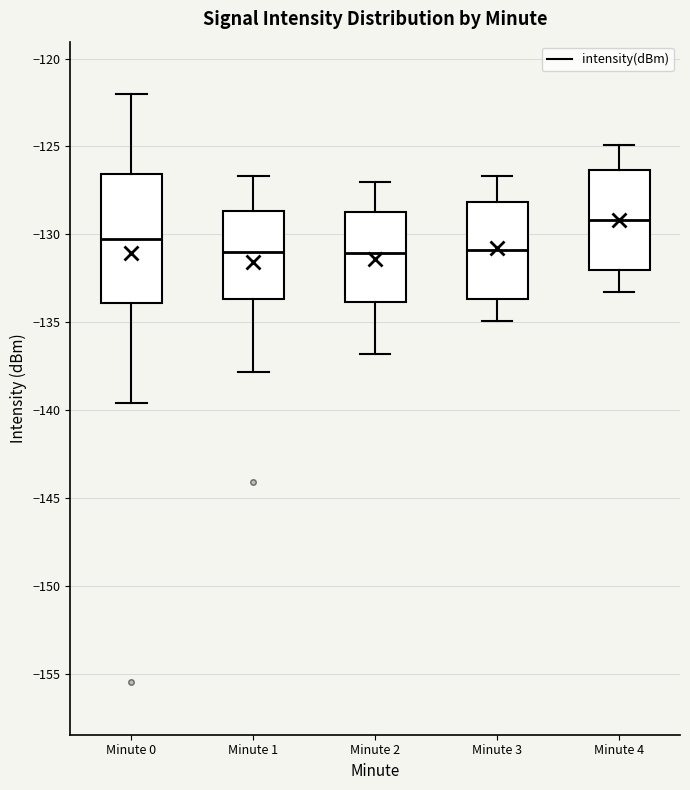

Where is the upper edge of the box for Minute 1 on the y-axis? The values are not printed on the chart, so give them approximately, as read against the axis.

-128.5